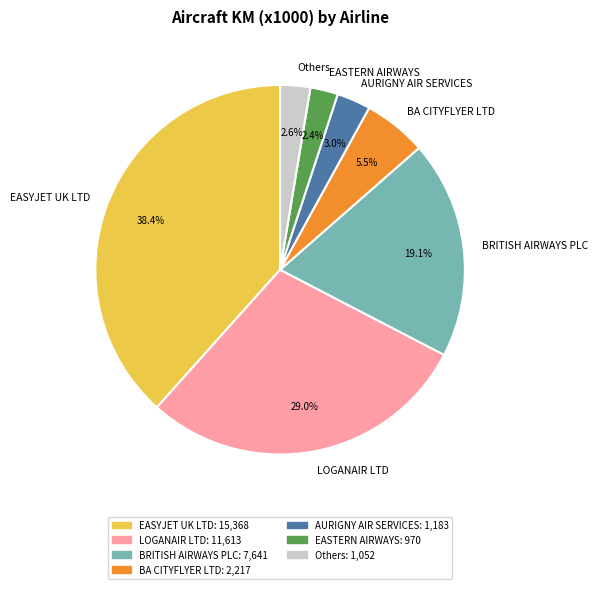

Count the number of slices in the pie.

7